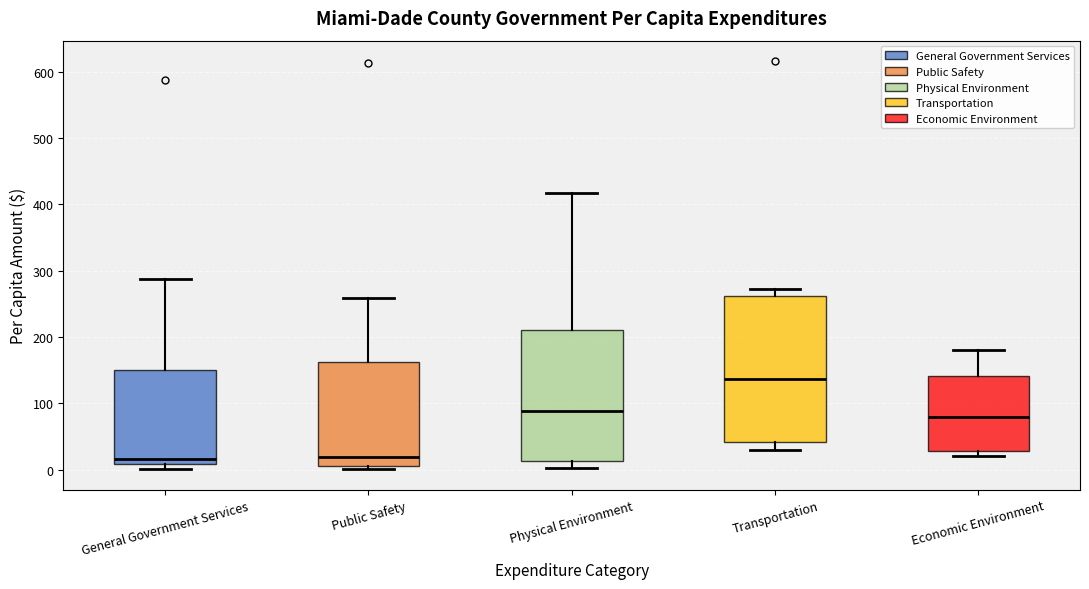

Reading left to right, read every box against the y-axis: the position of its median line, the range the box covers, and the ends of its whiskers. The values are not printed on the chart, so give them approximately, as read against the axis.

General Government Services: median 20, box 10 to 150, whiskers 0 to 290
Public Safety: median 20, box 10 to 160, whiskers 0 to 260
Physical Environment: median 90, box 10 to 210, whiskers 0 to 420
Transportation: median 140, box 40 to 260, whiskers 30 to 270
Economic Environment: median 80, box 30 to 140, whiskers 20 to 180